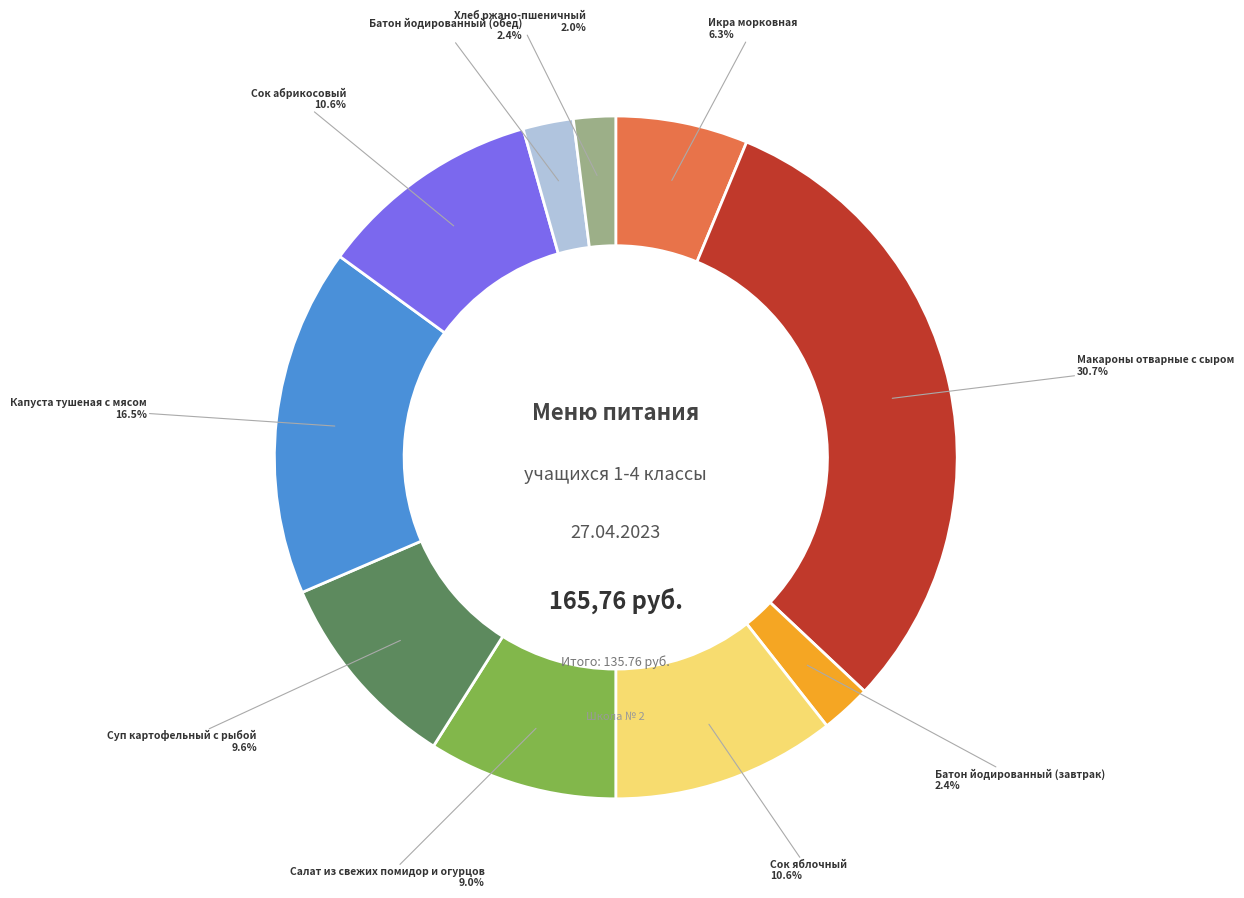

How many slices are in this pie chart?

10